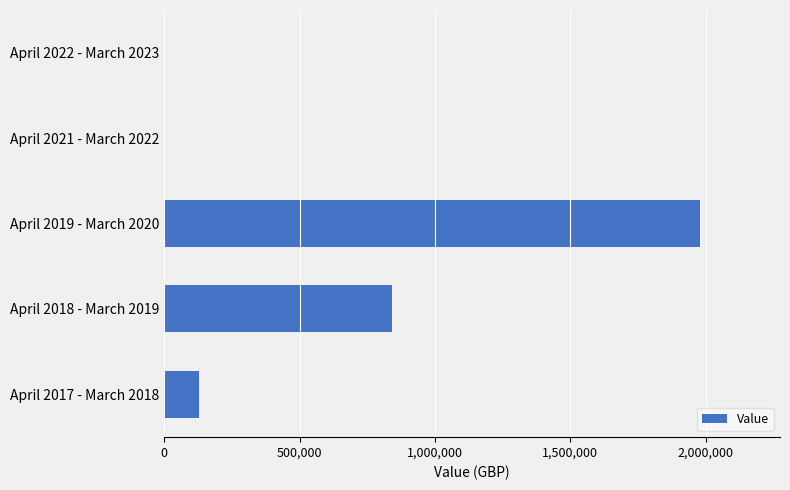

Reading bottom to top, what are all the values shown in this chart?

April 2017 - March 2018=130000	April 2018 - March 2019=842381	April 2019 - March 2020=1978196	April 2021 - March 2022=0	April 2022 - March 2023=0